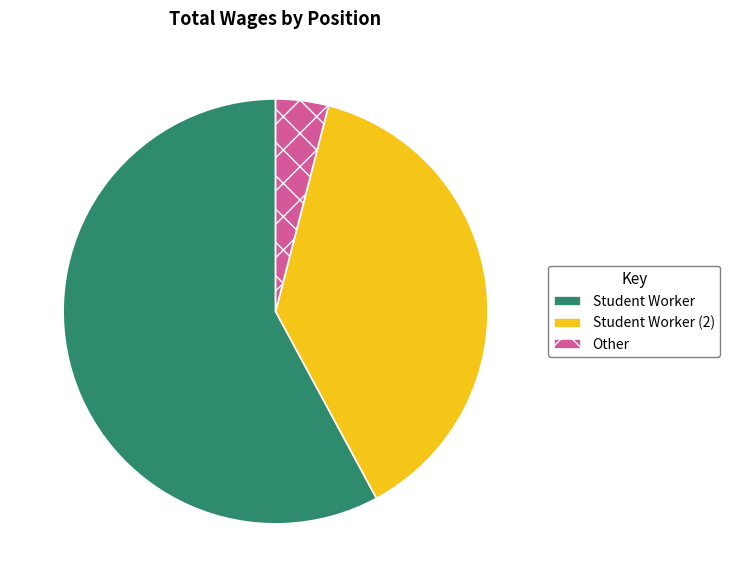

True or false: Student Worker accounts for 49% of the total.

False